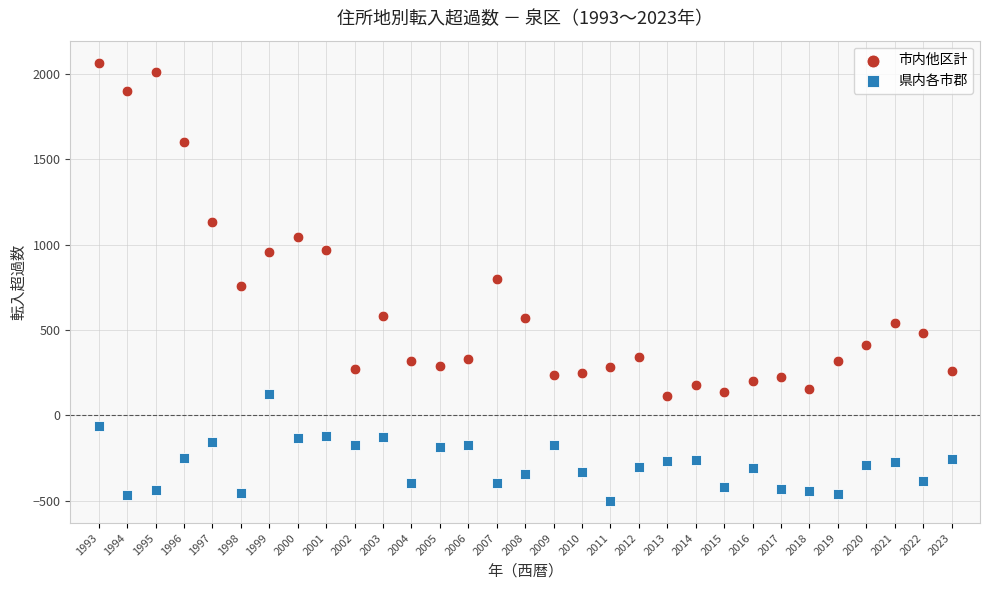

Which series contains the highest Y value?

市内他区計